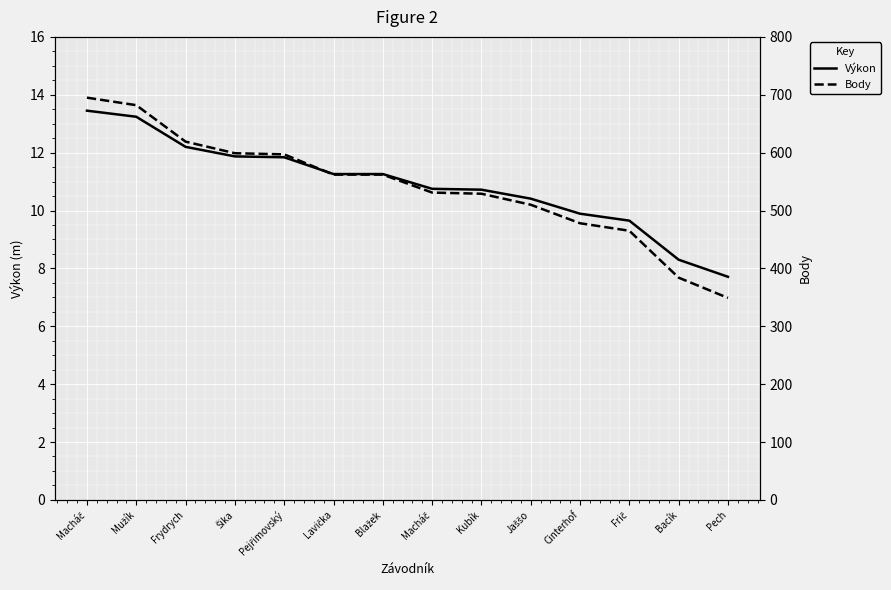

Does the chart display data point markers on the line(s)?

No